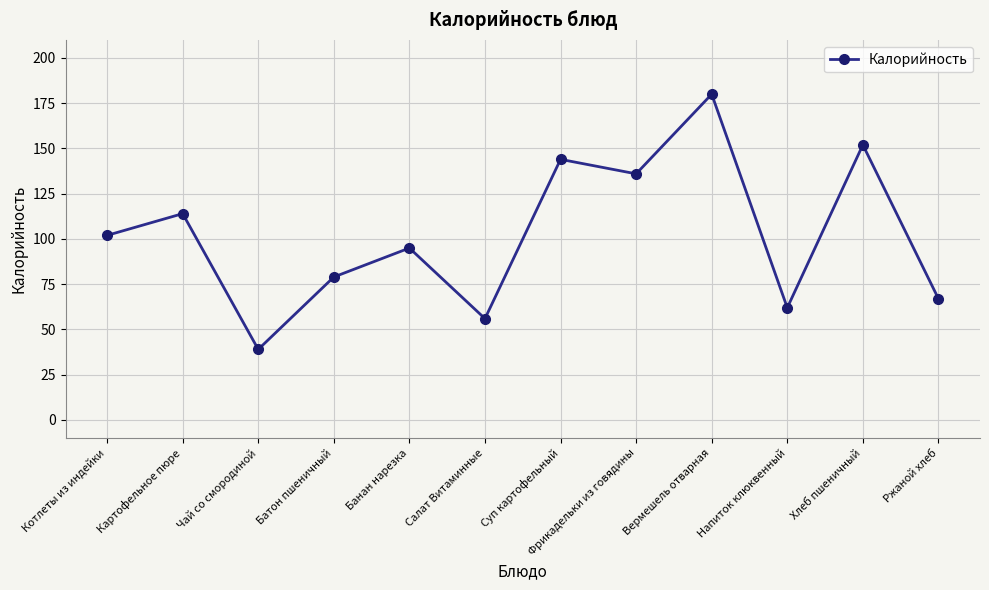

Approximately how many times larger is the value at Салат Витаминные compared to Напиток клюквенный?

0.9